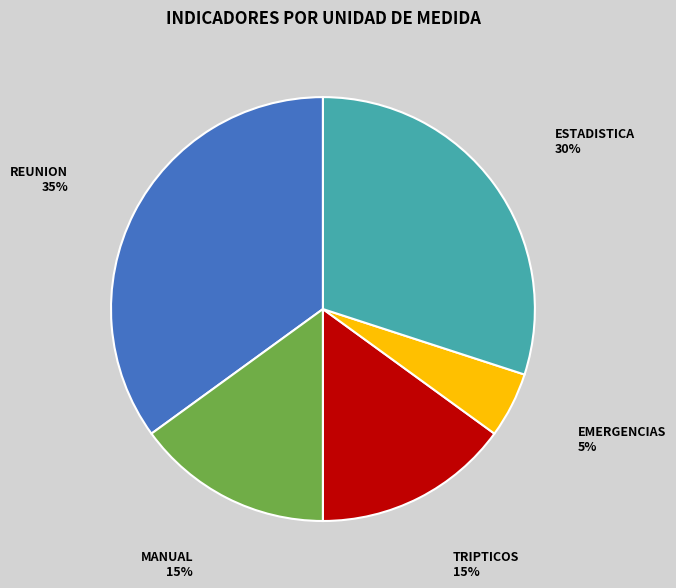

Does any single category account for the majority?

No